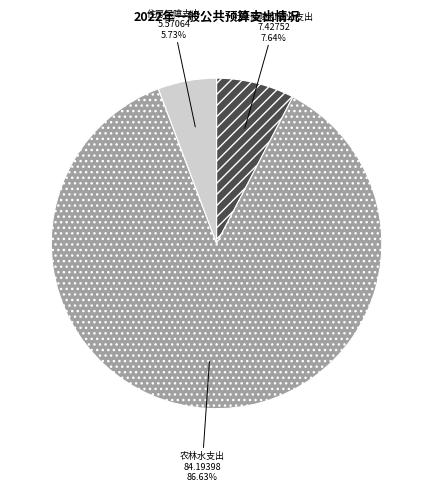

Which category has the smallest portion of the pie?

住房保障支出